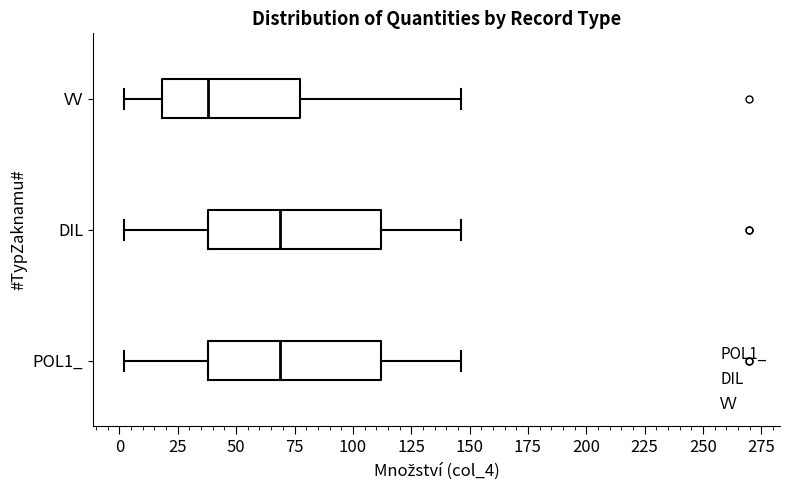

Reading bottom to top, transcribe this box plot: for each box, give where its median line is, the range the box spans, and where its two whiskers end, as read against the x-axis. The values are not printed on the chart, so give them approximately, as read against the axis.

POL1_: median 70, box 40 to 110, whiskers 0 to 145
DIL: median 70, box 40 to 110, whiskers 0 to 145
VV: median 40, box 20 to 75, whiskers 0 to 145